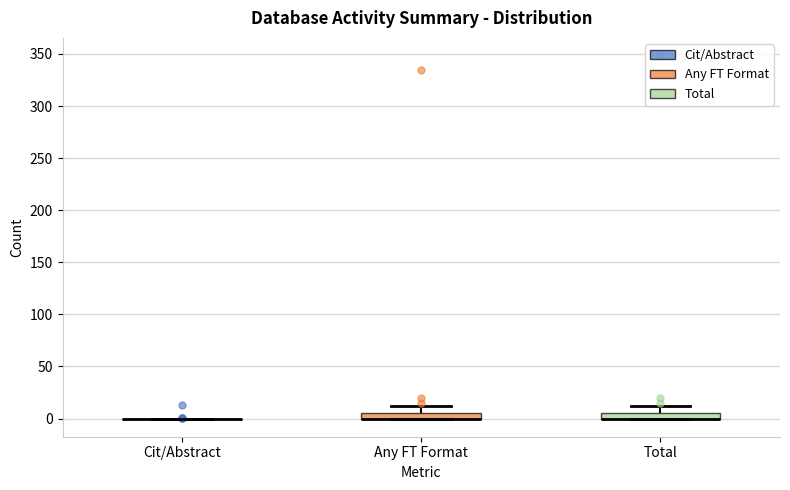

Where does the upper whisker of the box for Total end on the y-axis? The values are not printed on the chart, so give them approximately, as read against the axis.

10